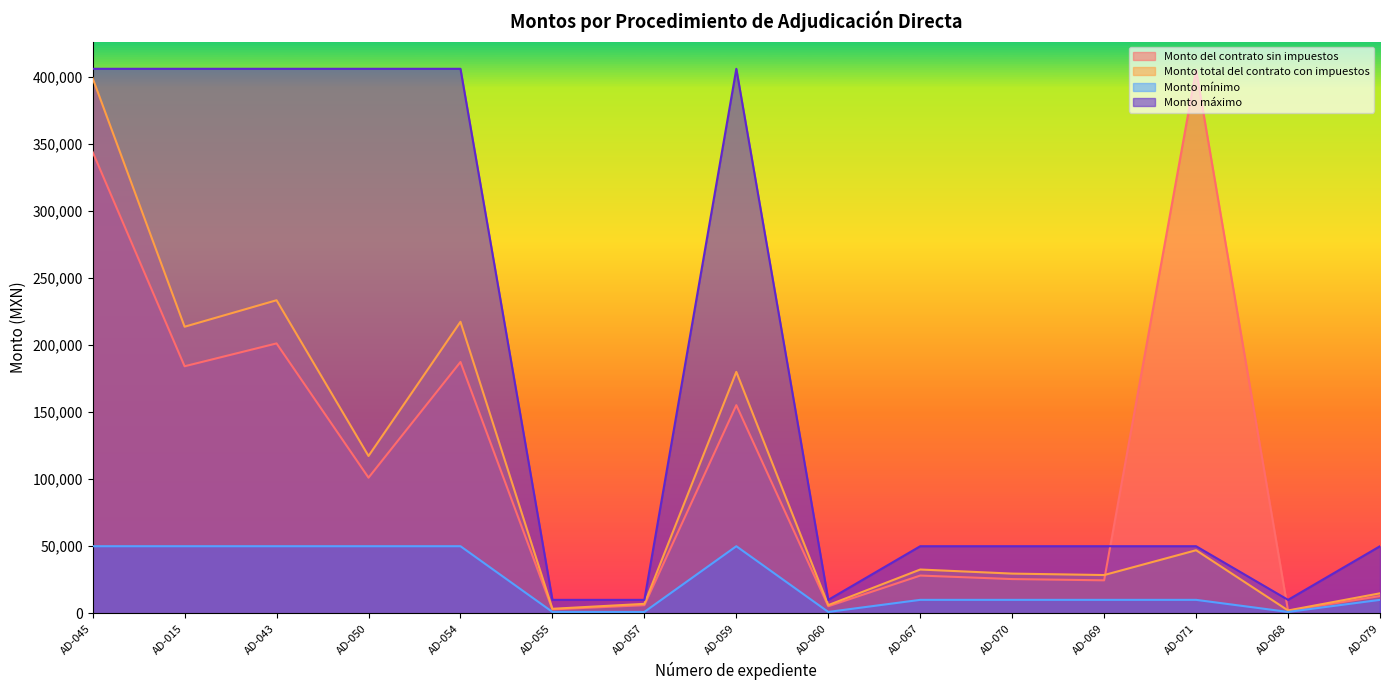

At which category does the chart reach its peak across all series?

AD-045